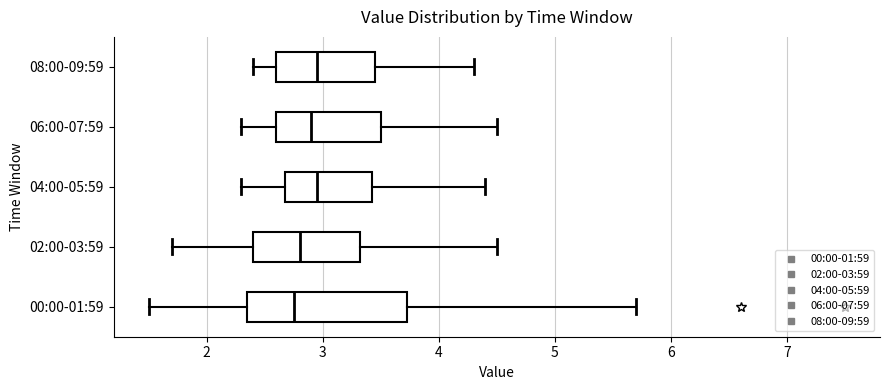

Which box is the widest, from its left edge to its right edge?

00:00-01:59